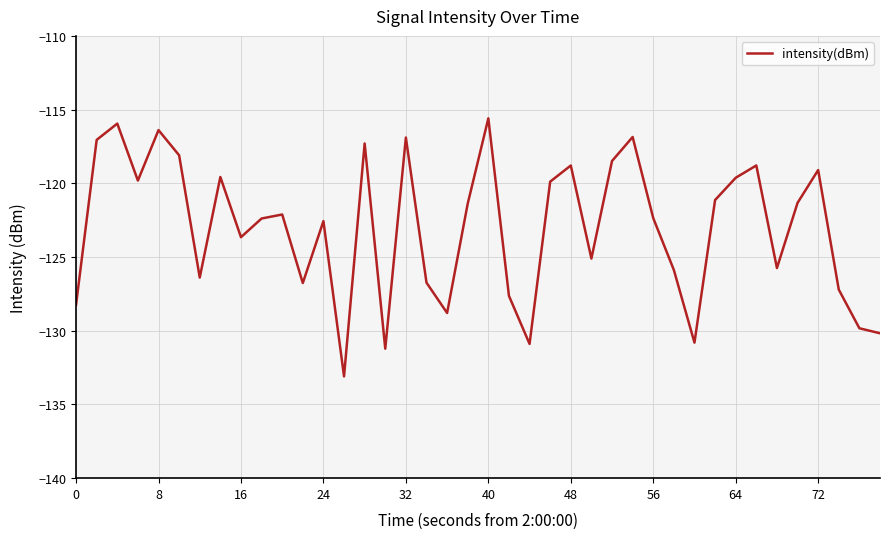

What is the minimum value shown in the chart?

-133.1